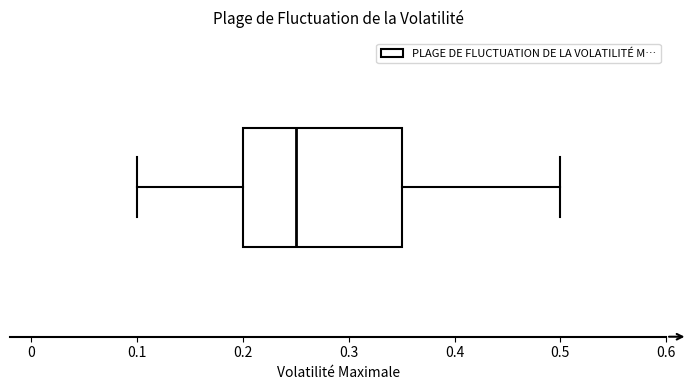

Read this box plot against the x-axis: the position of the median line, the range covered by the box, and the ends of both whiskers. The values are not printed on the chart, so give them approximately, as read against the axis.

median 0.25, box 0.20 to 0.35, whiskers 0.10 to 0.50